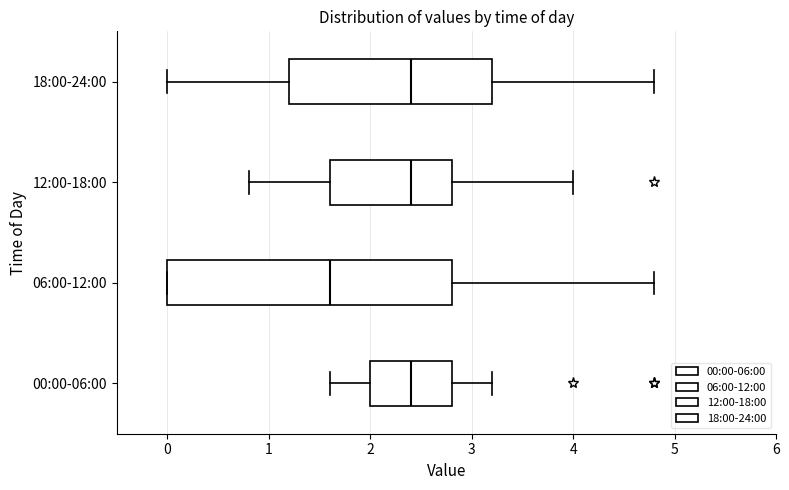

Reading bottom to top, read every box against the x-axis: the position of its median line, the range the box covers, and the ends of its whiskers. The values are not printed on the chart, so give them approximately, as read against the axis.

00:00-06:00: median 2.4, box 2.0 to 2.8, whiskers 1.6 to 3.2
06:00-12:00: median 1.6, box 0.0 to 2.8, whiskers 0.0 to 4.8
12:00-18:00: median 2.4, box 1.6 to 2.8, whiskers 0.8 to 4.0
18:00-24:00: median 2.4, box 1.2 to 3.2, whiskers 0.0 to 4.8